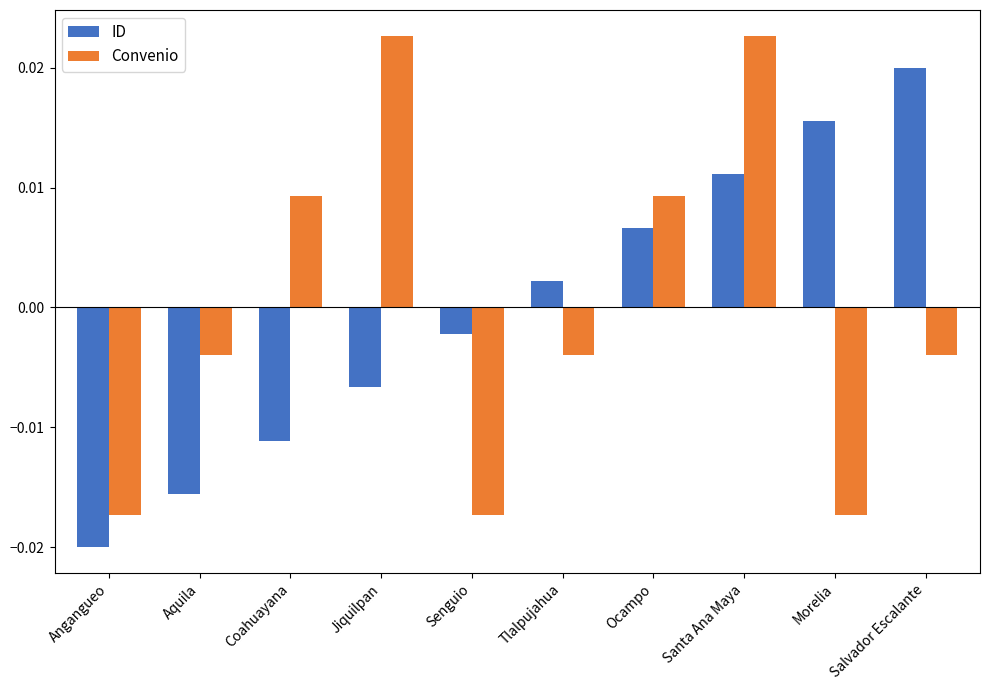

What is the label of the 4th bar from the left?

Jiquilpan